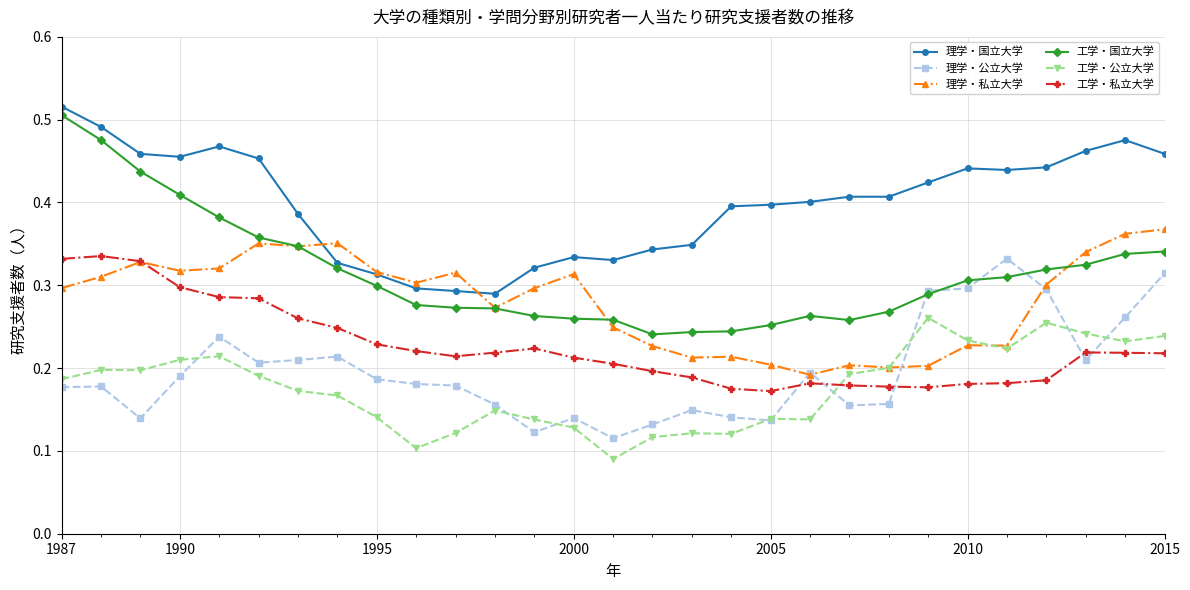

Which series has the largest total across all categories?

理学・国立大学